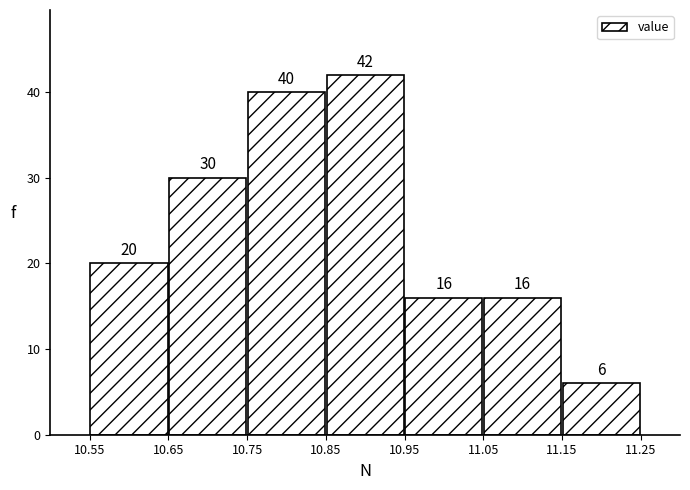

Reading left to right, list every bar in this chart as the range it spans on the x-axis followed by its height.

10.55 to 10.65: 20
10.65 to 10.75: 30
10.75 to 10.85: 40
10.85 to 10.95: 42
10.95 to 11.05: 16
11.05 to 11.15: 16
11.15 to 11.25: 6